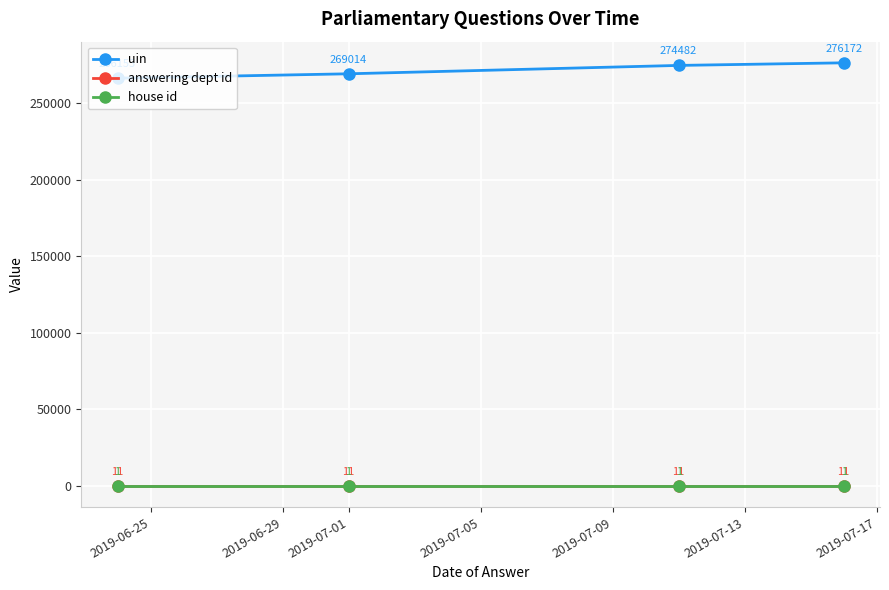

List the series in order of their peak value, highest first.

uin, answering dept id, house id